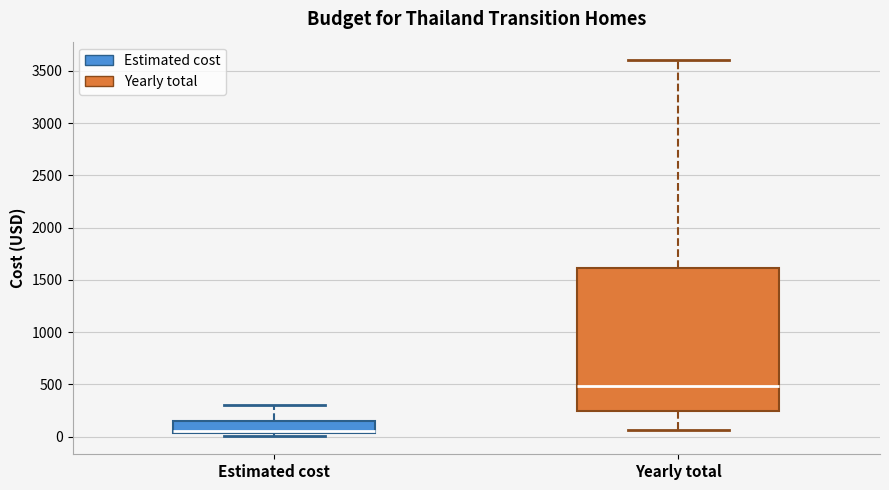

Which box's median line is the lowest?

Estimated cost